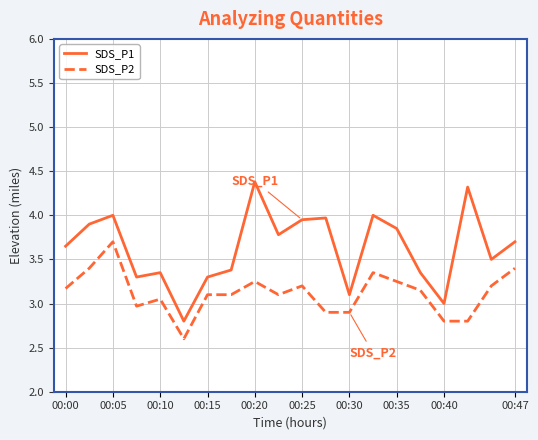

What are all the series names shown in the legend?

SDS_P1, SDS_P2